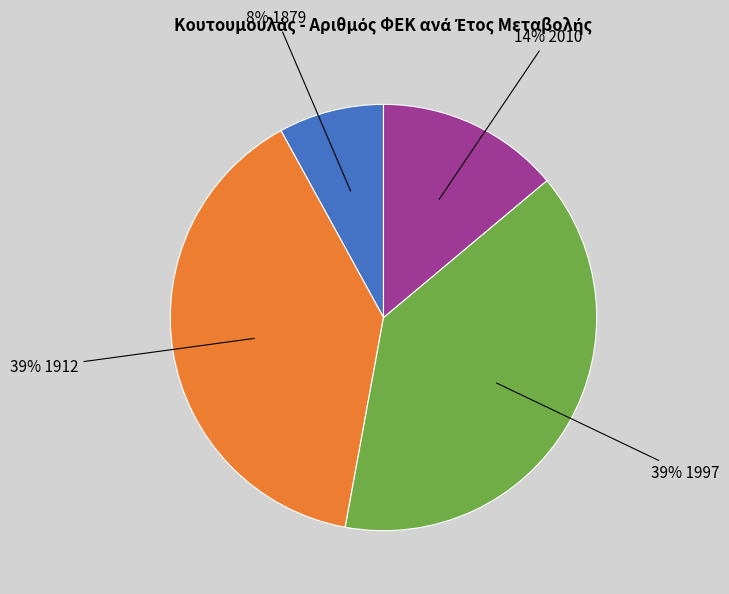

Between 14% 2010 and 39% 1912, which is larger?

39% 1912